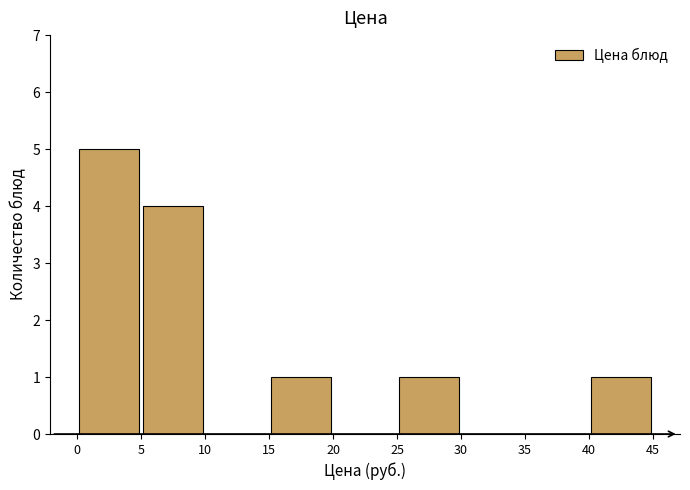

Reading left to right, list every bar in this chart as the range it spans on the x-axis followed by its height. The values are not printed on the chart, so give them approximately, as read against the axis.

0 to 5: 5
5 to 10: 4
10 to 15: 0
15 to 20: 1
20 to 25: 0
25 to 30: 1
30 to 35: 0
35 to 40: 0
40 to 45: 1